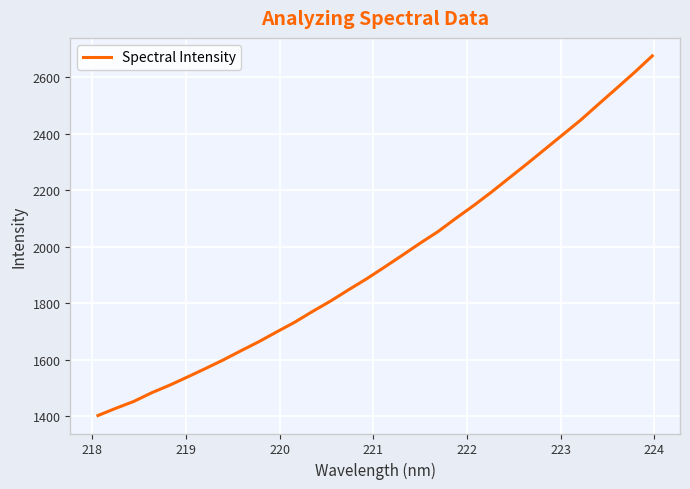

What is the maximum value shown in the chart?

2674.9